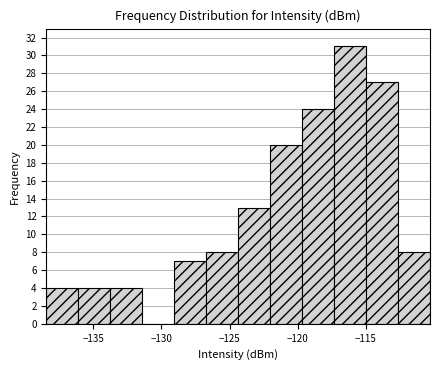

Over which range of the x-axis is the bar tallest?

-117.5 to -115.0